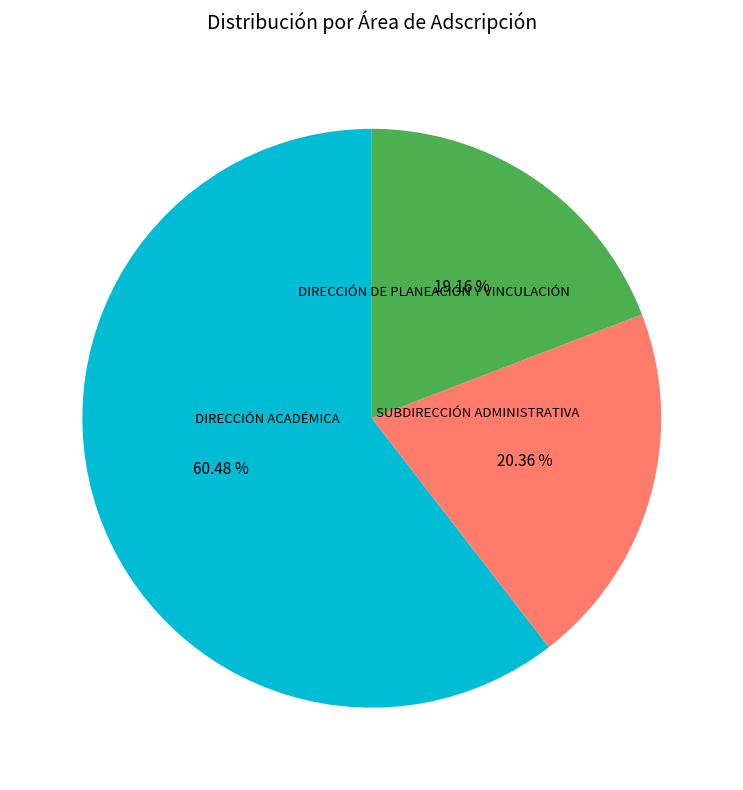

Is there any slice that represents more than half of the pie?

Yes